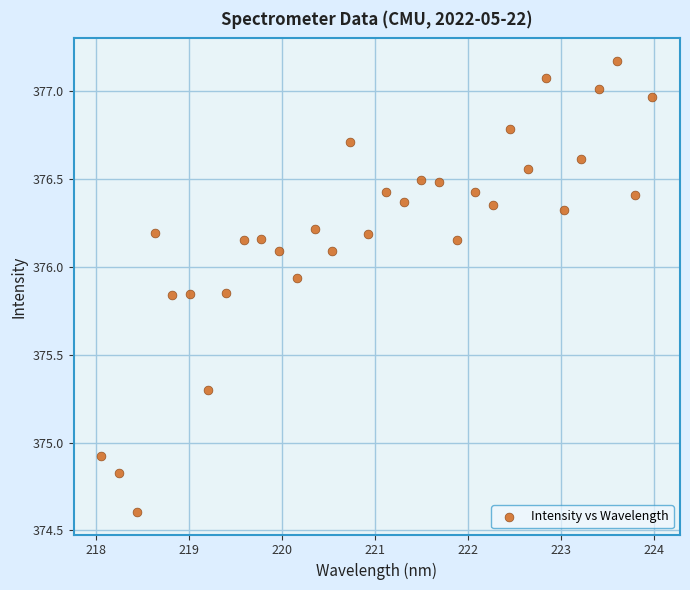

What is the range of Y values (max minus min)?

2.6